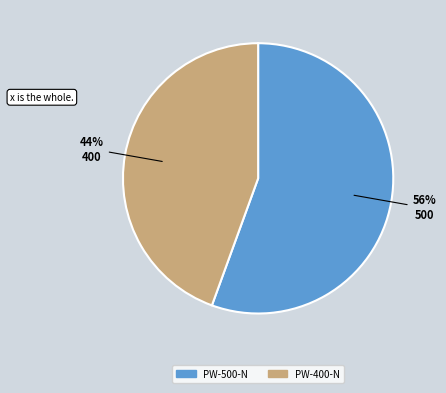

Does any single category account for the majority?

Yes